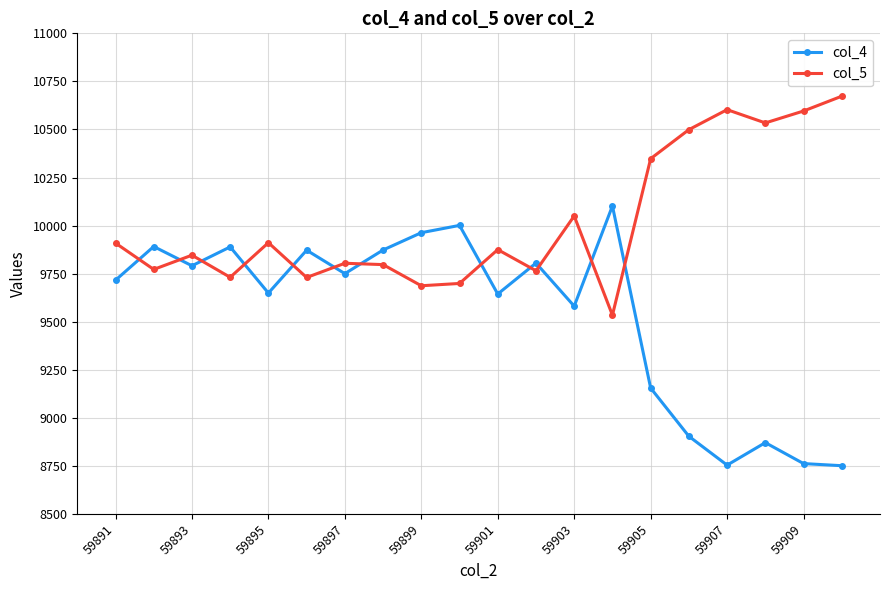

Rank the series by their maximum value, from lowest to highest.

col_4, col_5